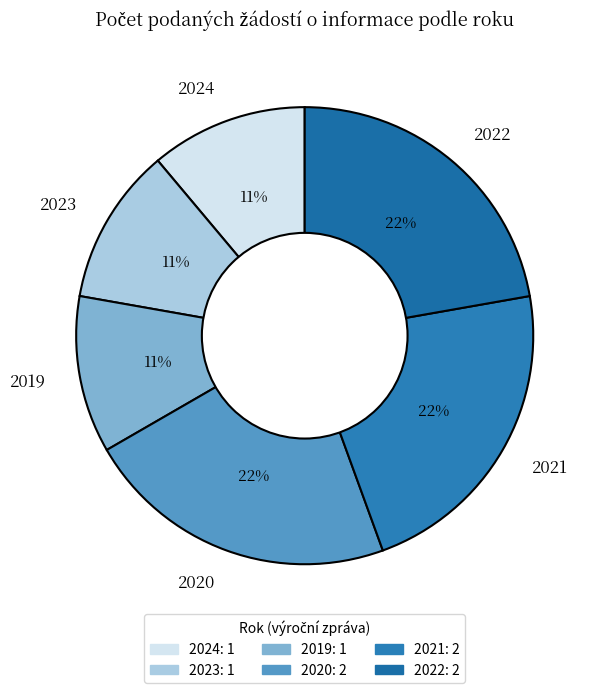

Does 2022 represent more than half of the total?

No